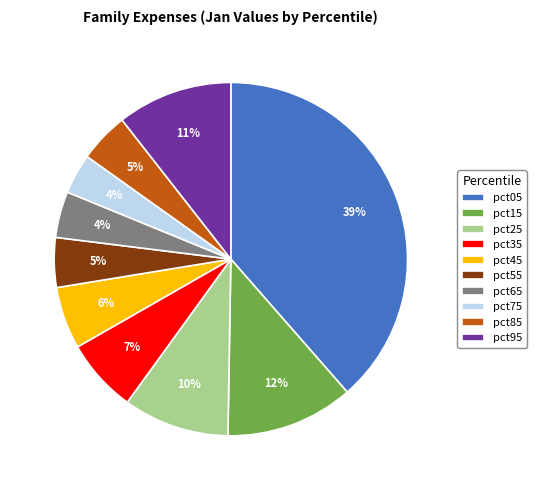

To the nearest percent, what percentage of the pie is pct95?

11%